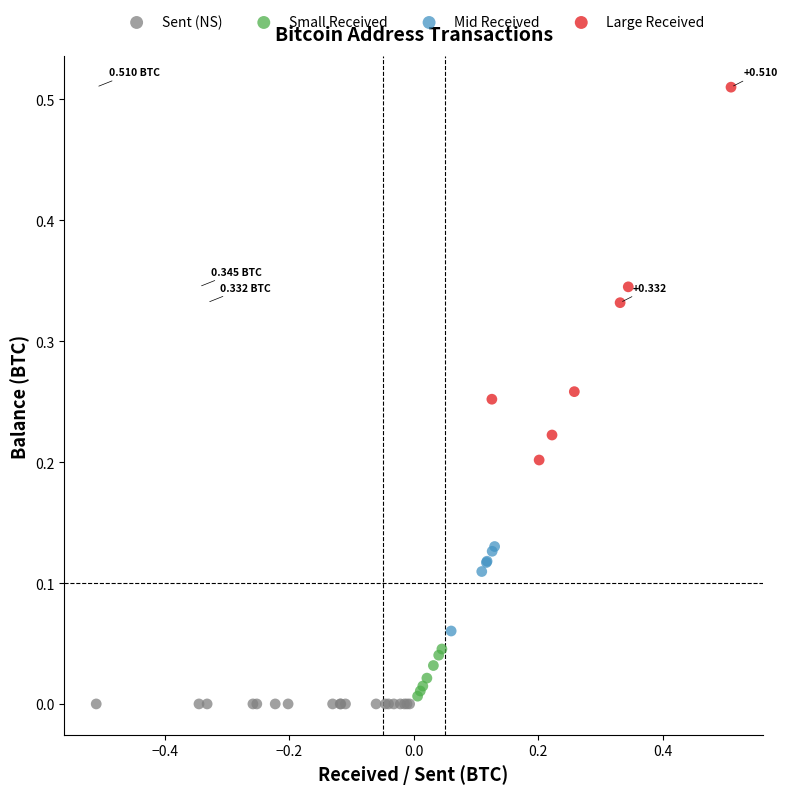

Which series contains the highest Y value?

Large Received